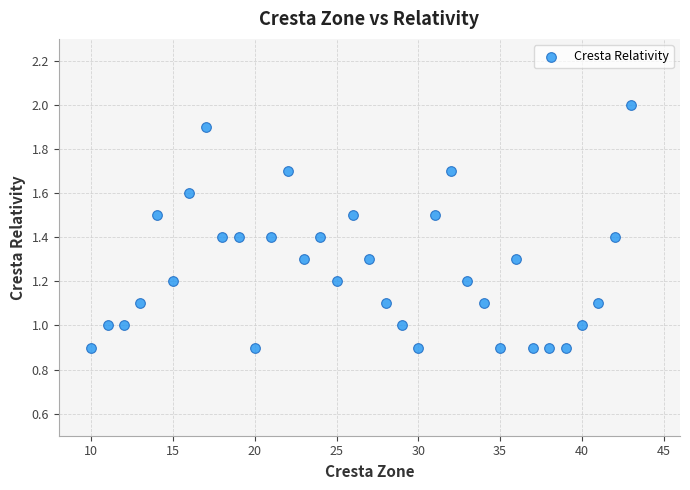

What is the range of X values (max minus min)?

33.0